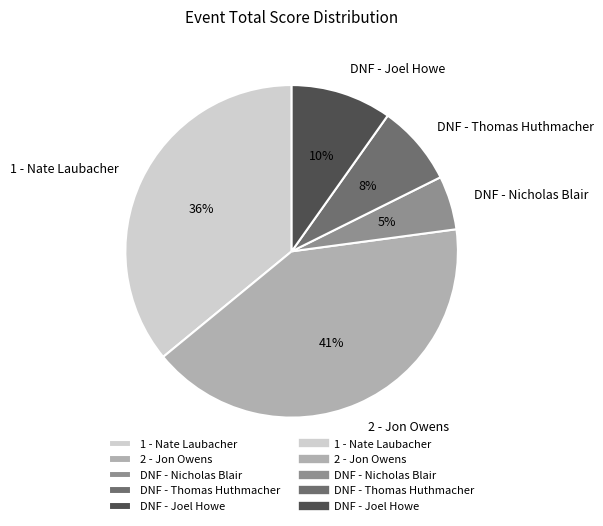

Combined, do 1 - Nate Laubacher and DNF - Joel Howe account for over 50%?

No